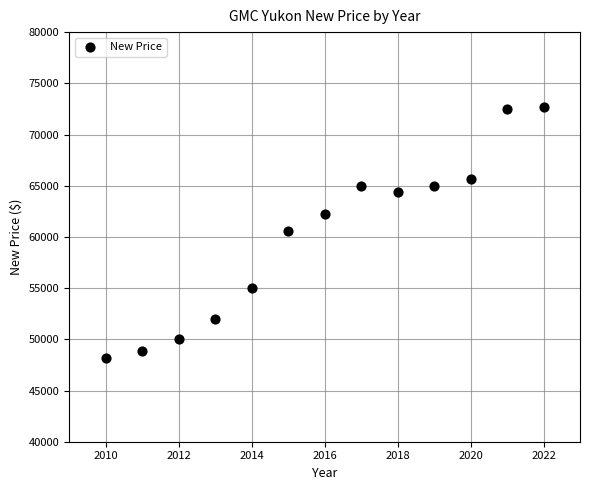

What is the range of X values (max minus min)?

12